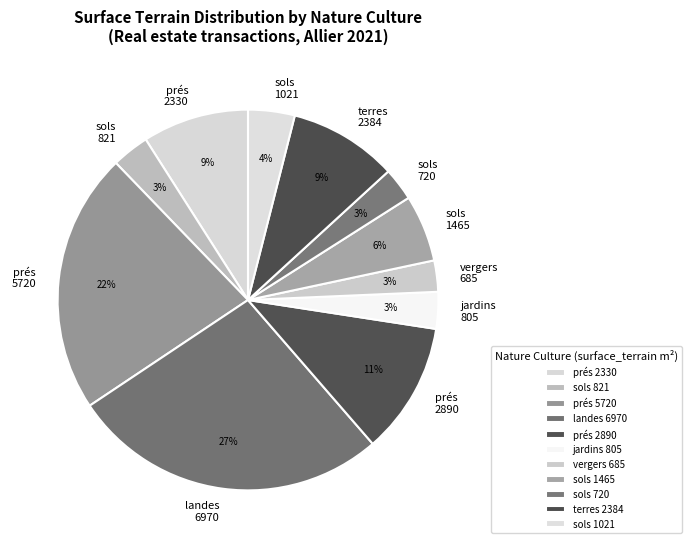

What is the largest slice in the pie chart?

landes 6970